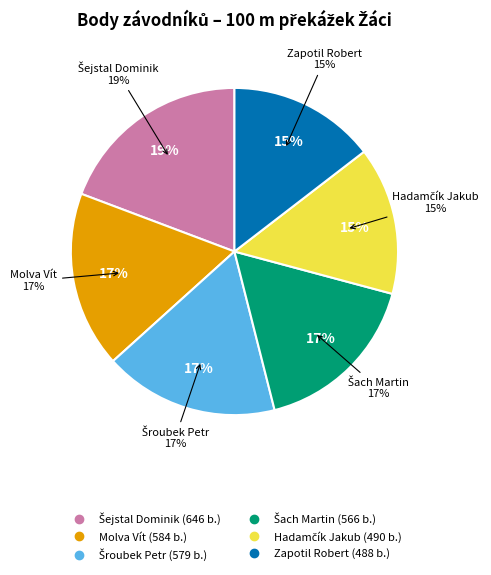

To the nearest percent, what is the average slice percentage?

17%